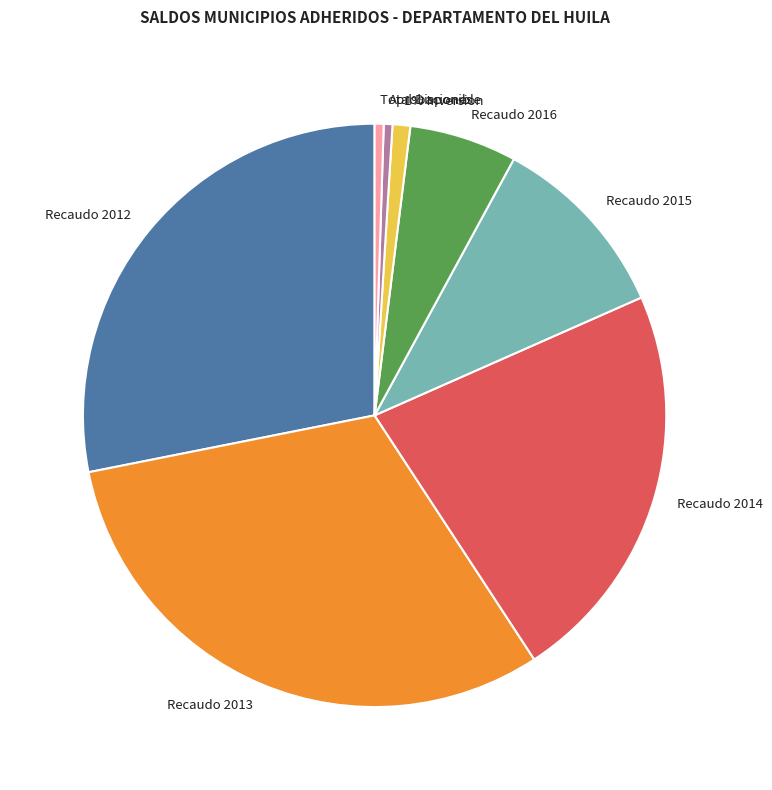

Is the sum of Total Disponible and Recaudo 2015 greater than half?

No